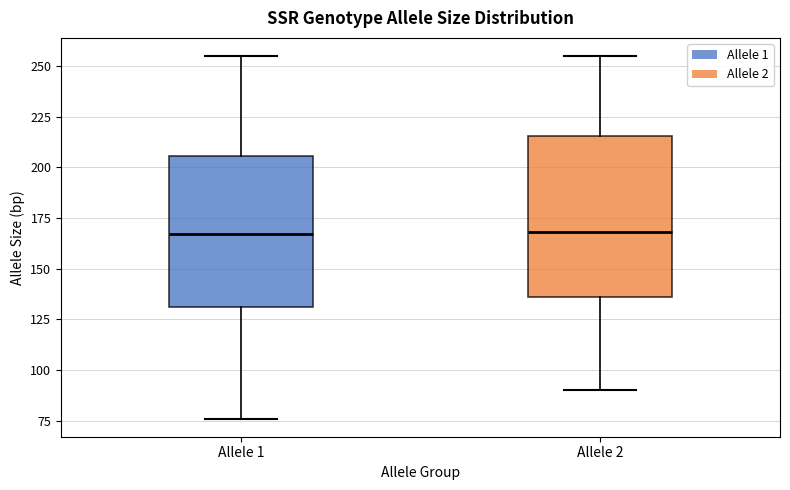

Where is the lower edge of the box for Allele 1 on the y-axis? The values are not printed on the chart, so give them approximately, as read against the axis.

130